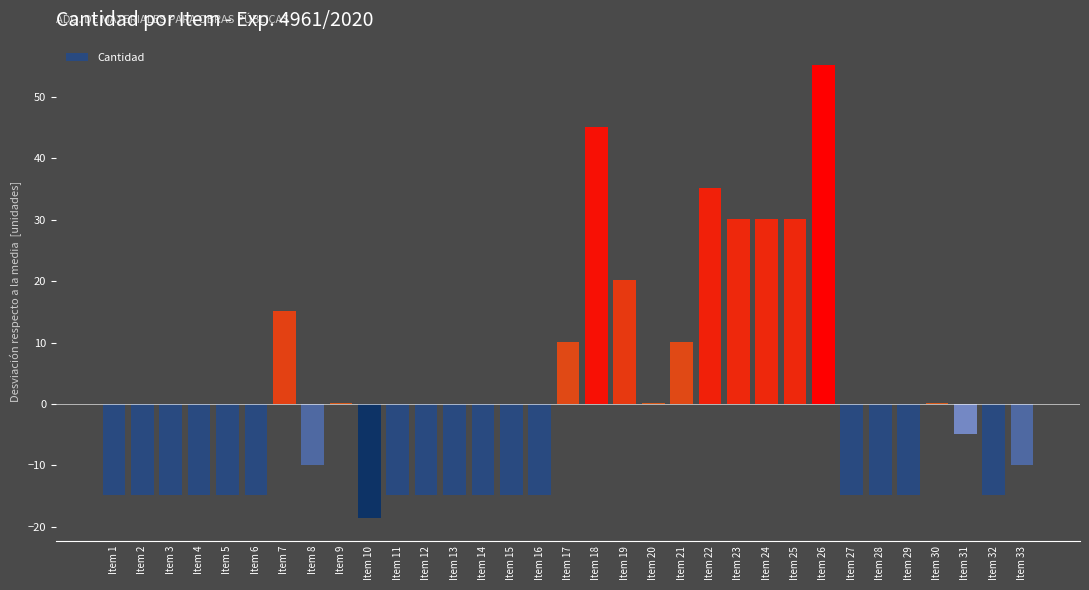

Count the number of categories in the chart.

33